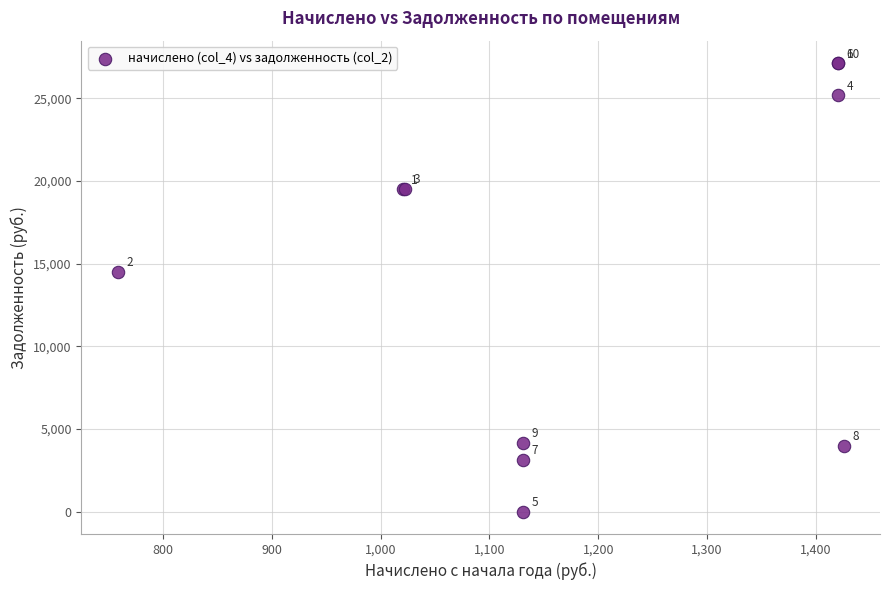

What Y value in the scatter plot is closest to 13562?

14487.8